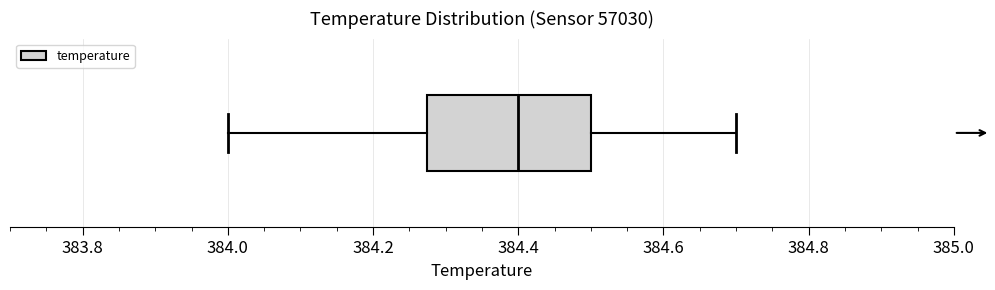

Read this box plot against the x-axis: the position of the median line, the range covered by the box, and the ends of both whiskers. The values are not printed on the chart, so give them approximately, as read against the axis.

median 384.40, box 384.28 to 384.50, whiskers 384.00 to 384.70